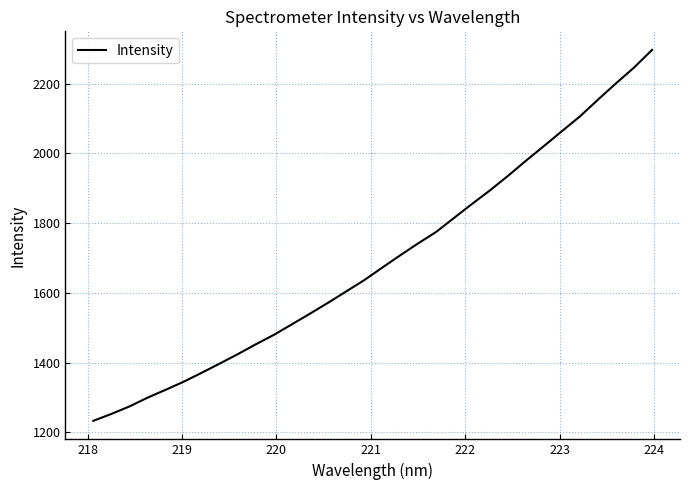

What is the difference between the maximum and minimum values?

1064.1